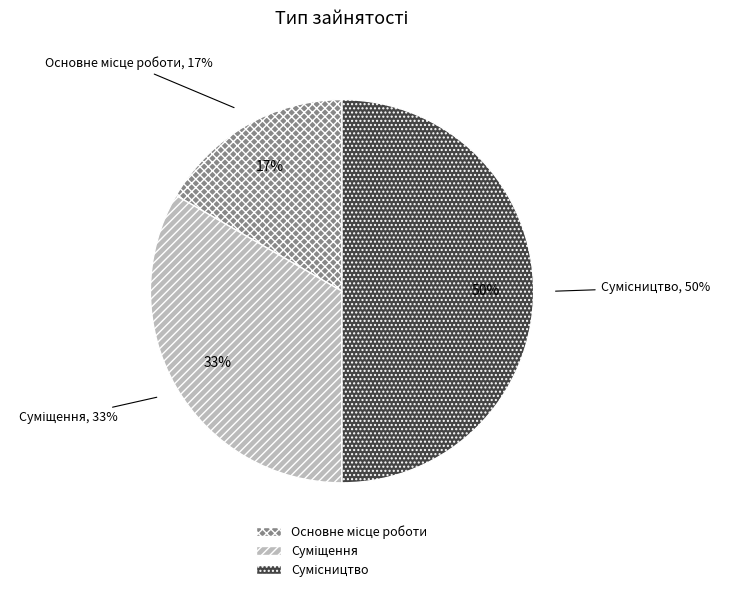

What percentage is NOT represented by Суміщення?

66.7%